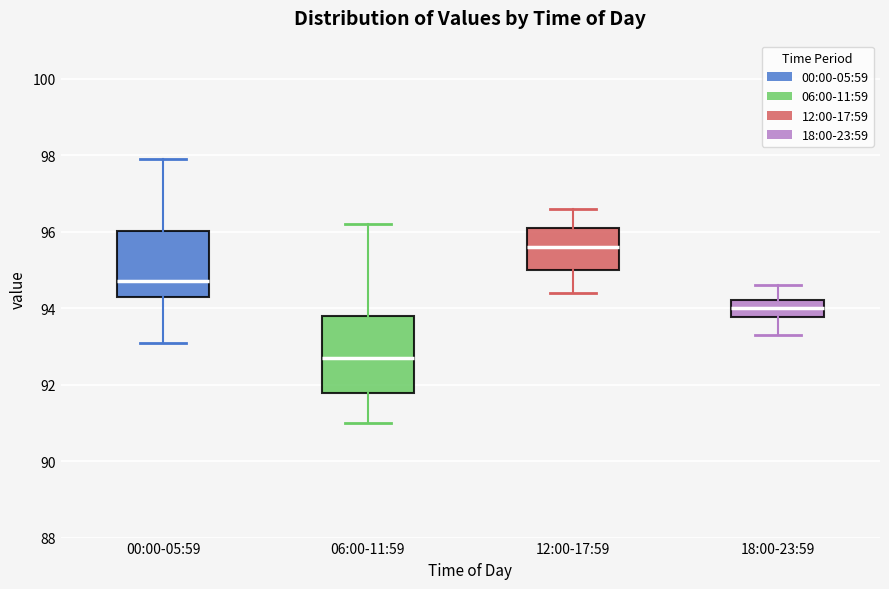

Which box's median line is the highest?

12:00-17:59